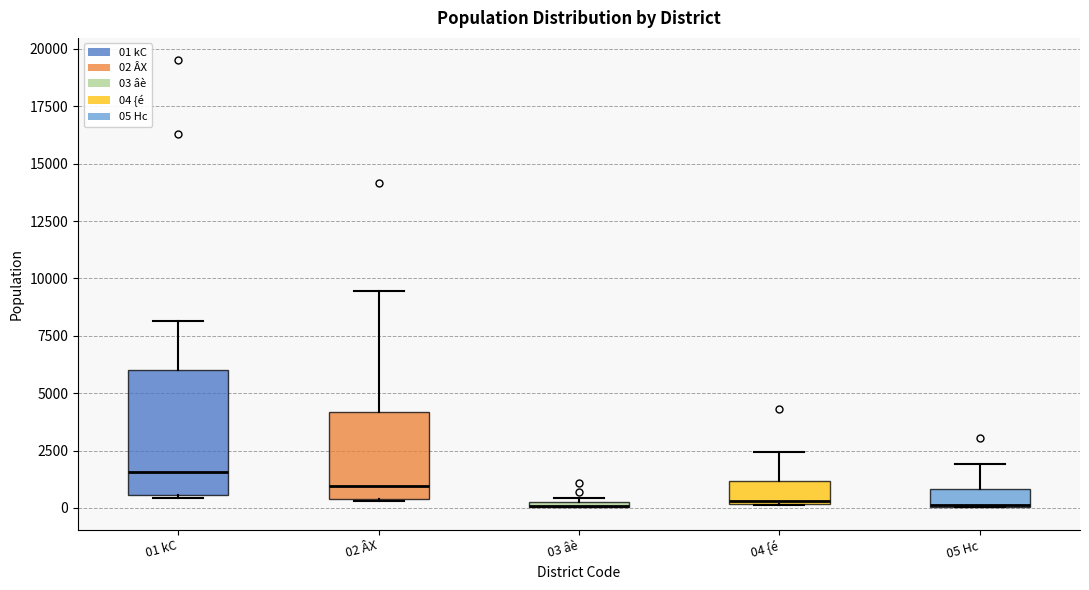

Which box is the tallest, from its lower edge to its upper edge?

01 kC